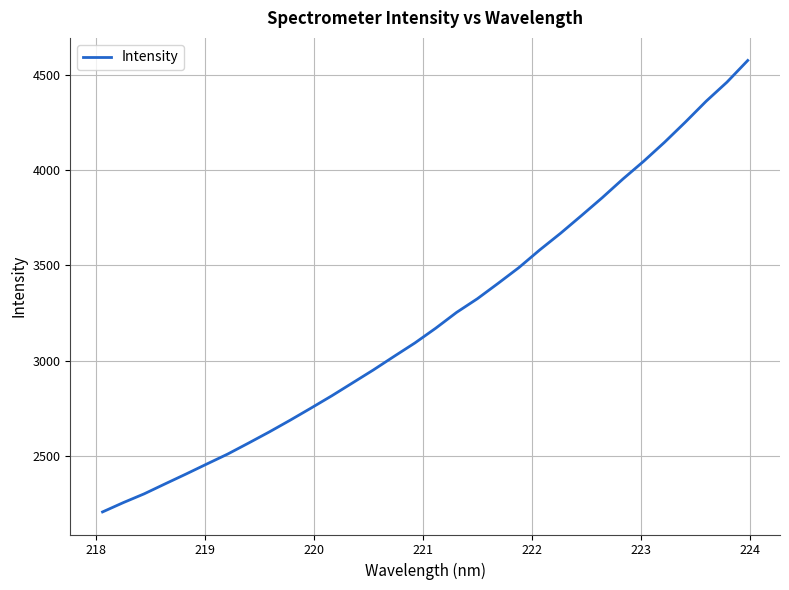

What is the difference between the maximum and minimum values?

2367.8